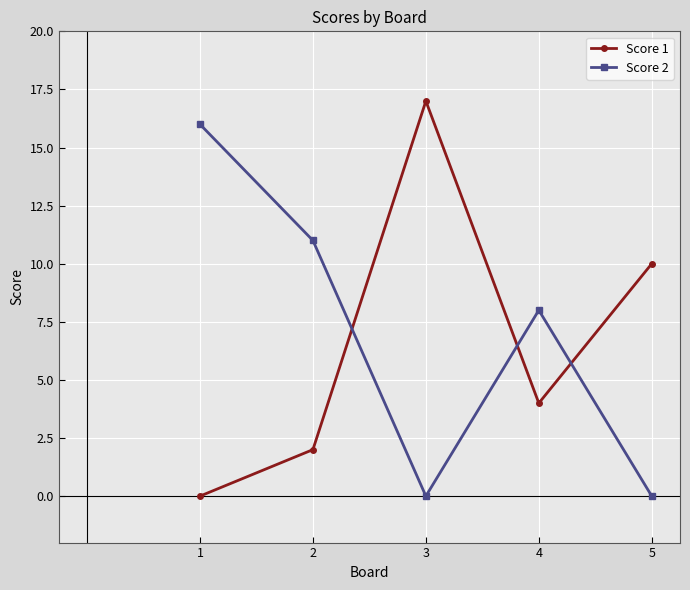

True or false: Score 1 has more than 0 interior local peaks.

True